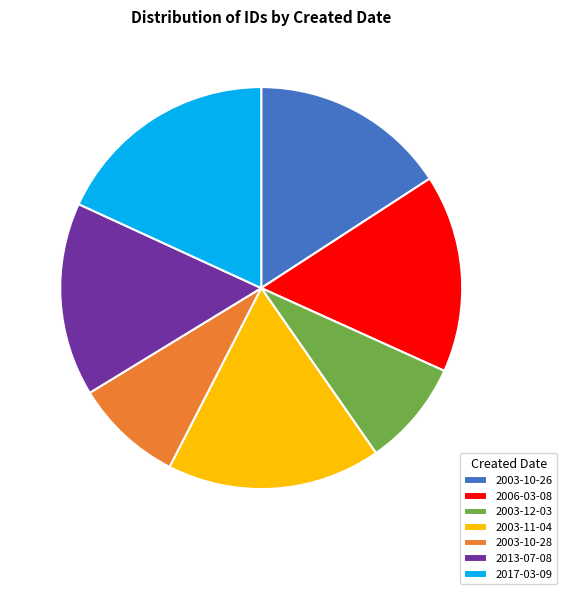

Does 2006-03-08 account for over 50% of the chart?

No